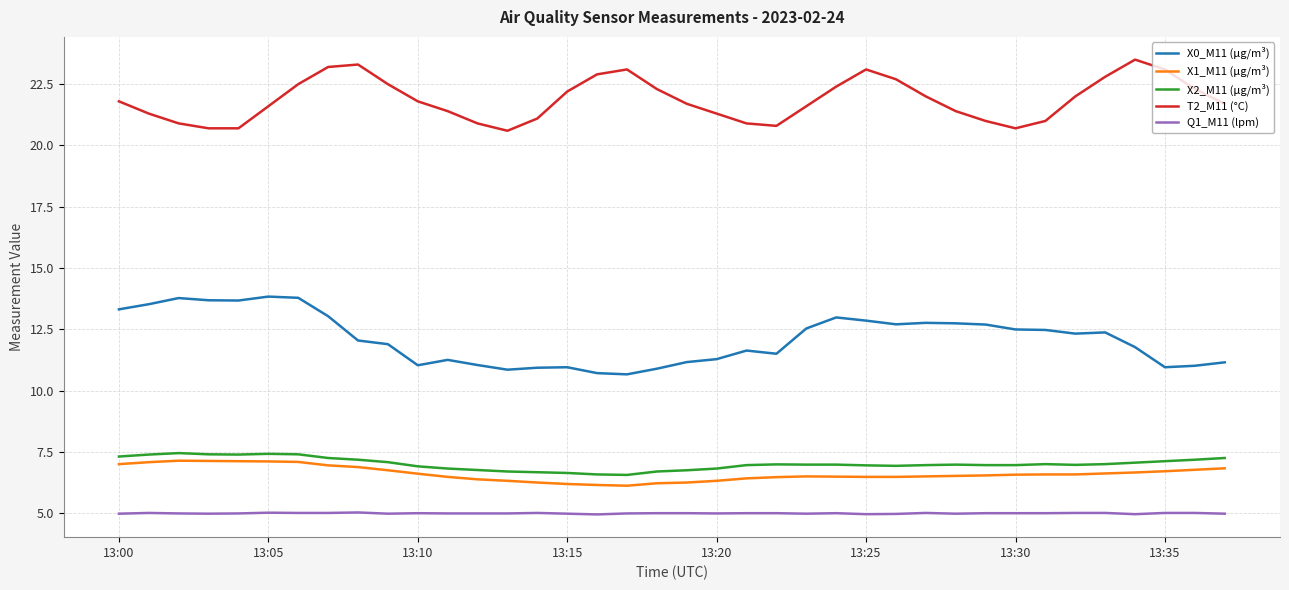

What is the average value of the X0_M11 (μg/m³) series?

12.1